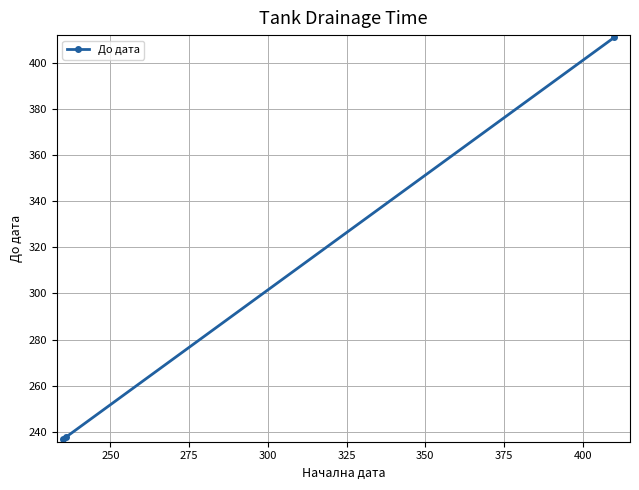

How many lines are shown in the chart?

1